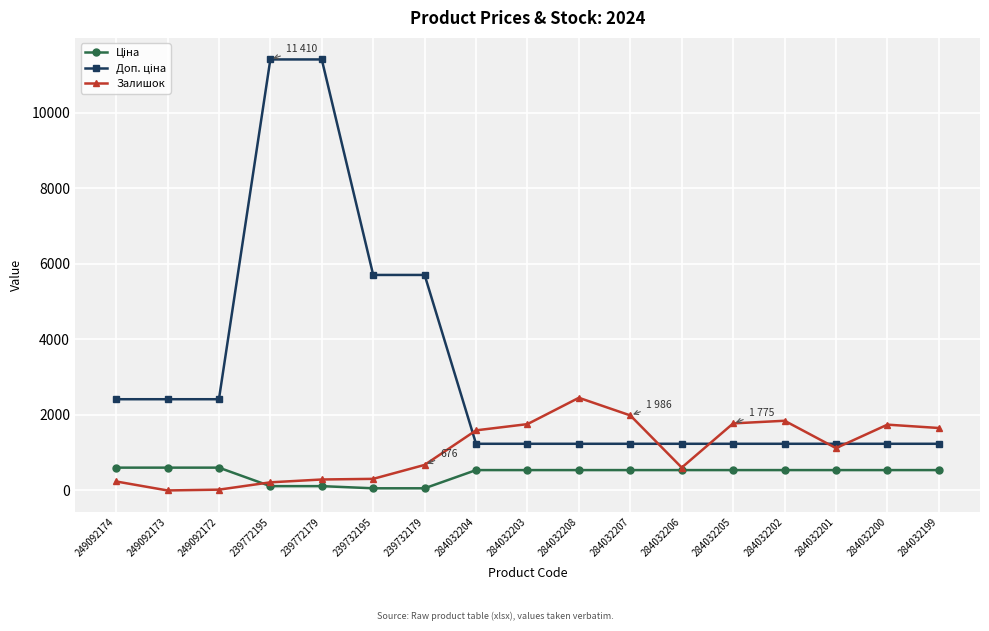

The Залишок series shows 1178.6 at 284032203. True or false?

False